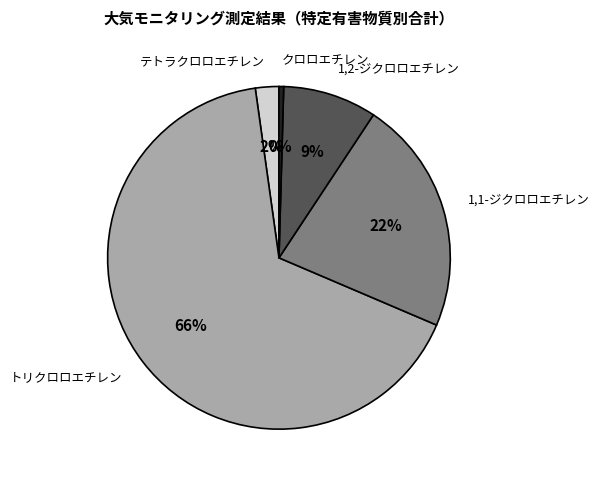

To the nearest percent, what is the difference between the 1,2-ジクロロエチレン and 1,1-ジクロロエチレン slice percentages?

13%